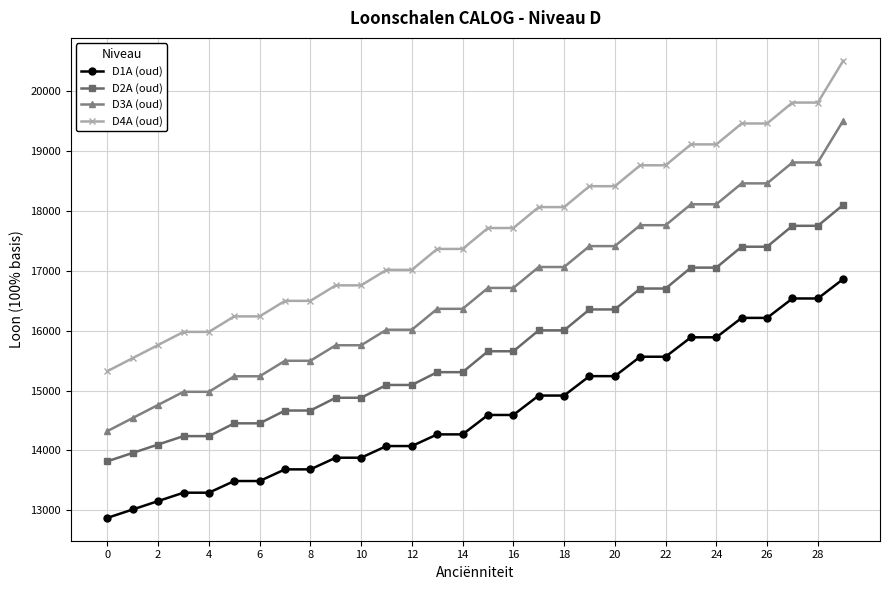

What is the greatest value displayed?

20505.2